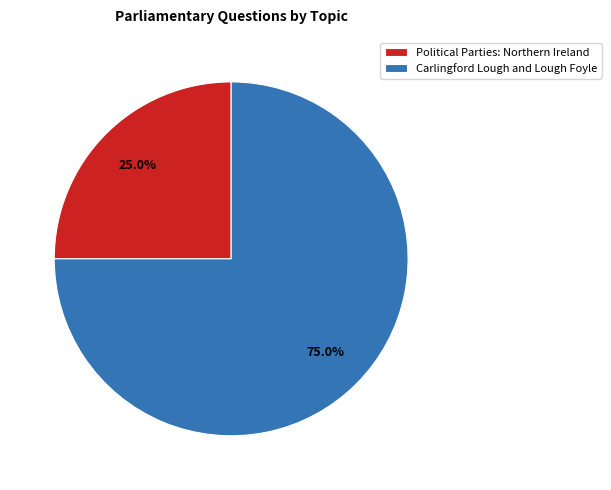

Which has a higher value, Political Parties: Northern Ireland or Carlingford Lough and Lough Foyle?

Carlingford Lough and Lough Foyle